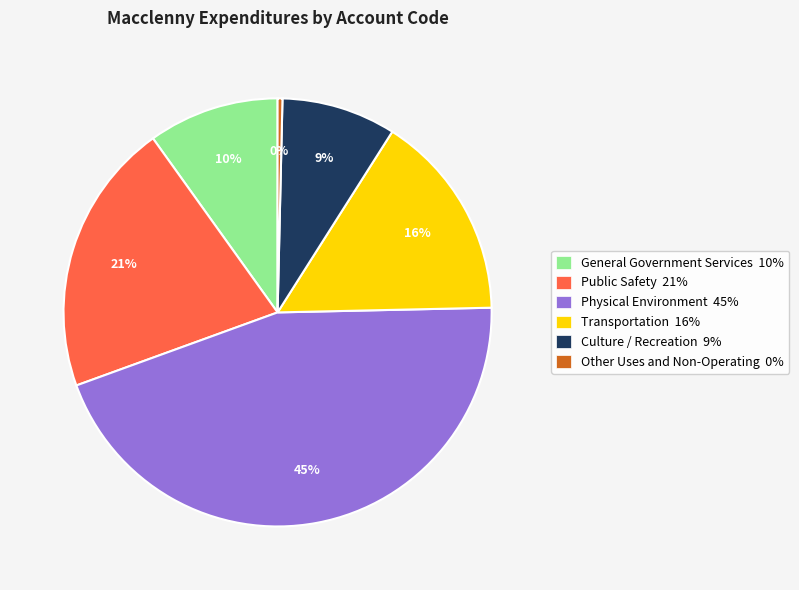

Is Culture / Recreation the majority of the pie?

No